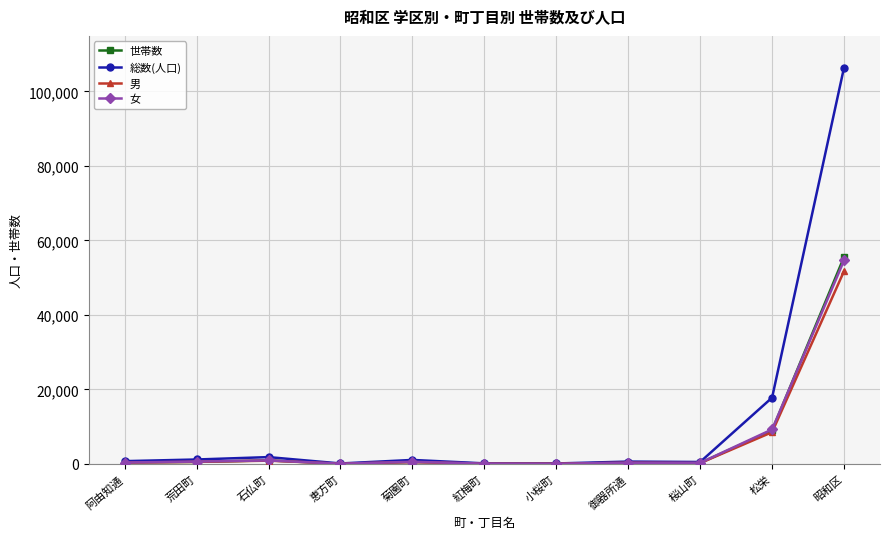

What is the lowest value of the 総数(人口) series?

131